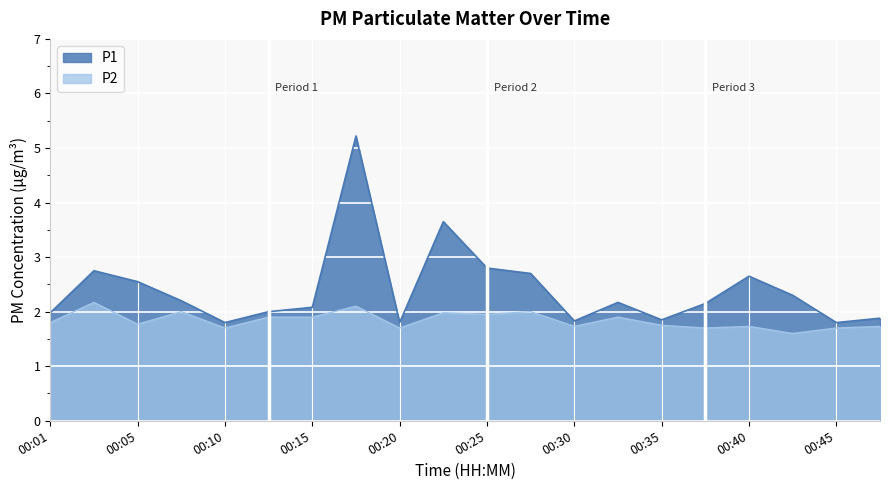

The P2 series shows 2.2 at 00:03. True or false?

True